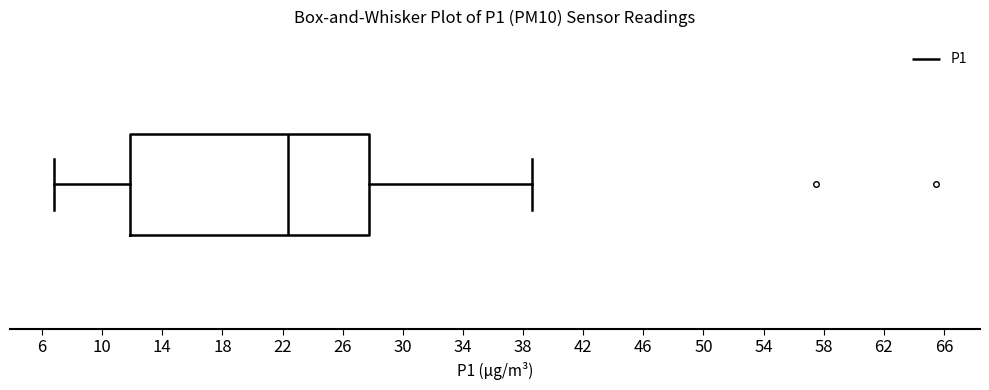

Read this box plot against the x-axis: the position of the median line, the range covered by the box, and the ends of both whiskers. The values are not printed on the chart, so give them approximately, as read against the axis.

median 22.5, box 12.0 to 28.0, whiskers 7.0 to 38.5